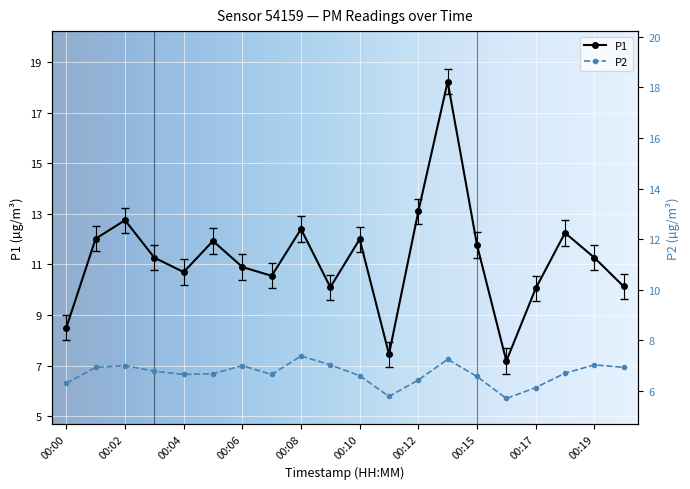

Between 00:01 and 00:06, which is larger?

00:01